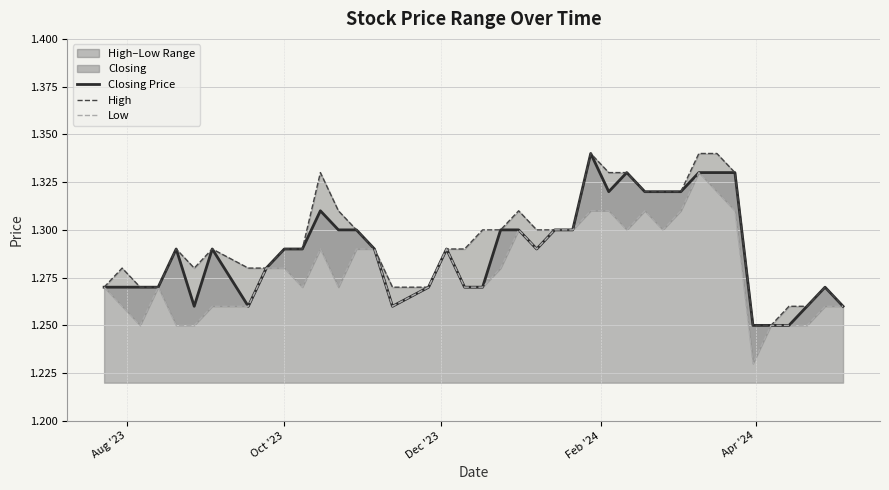

What is the value of the Closing Price point at the 35th from the left?

1.2